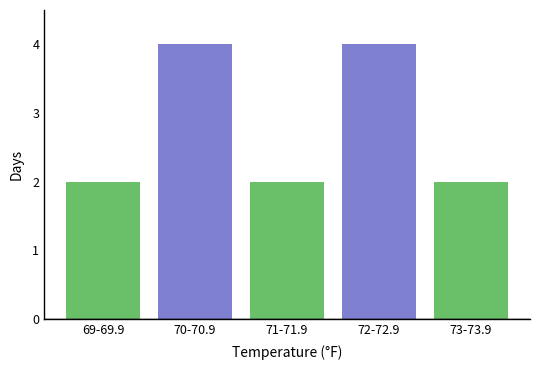

Reading left to right, list all the values displayed in this chart.

69-69.9=2	70-70.9=4	71-71.9=2	72-72.9=4	73-73.9=2